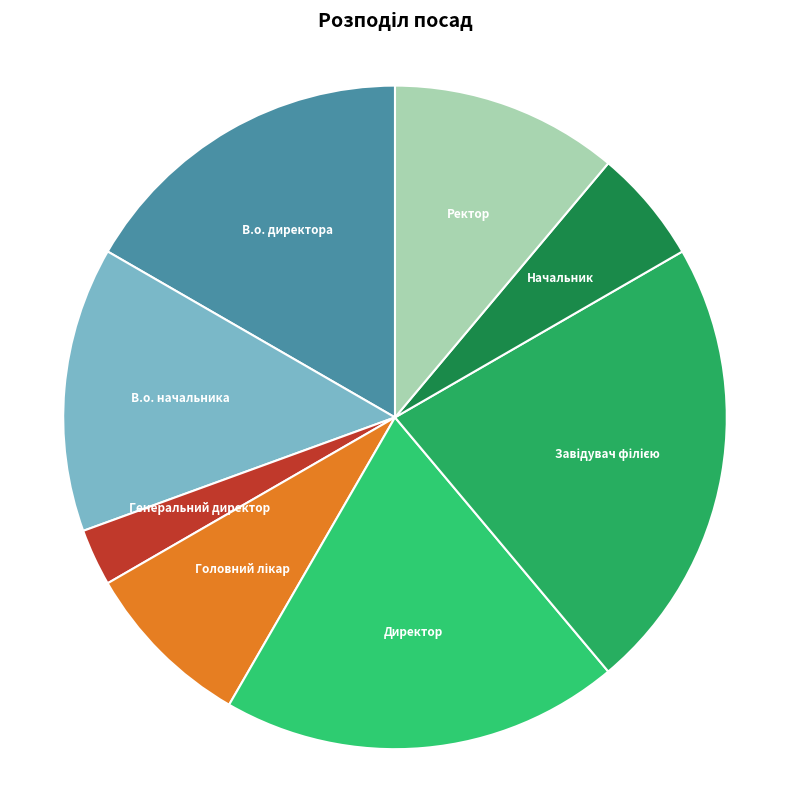

Which category has the smallest portion of the pie?

Генеральний директор